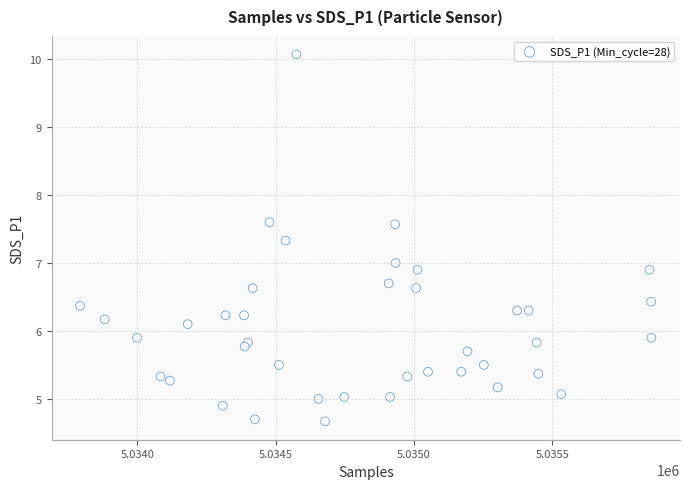

What is the range of Y values (max minus min)?

5.4